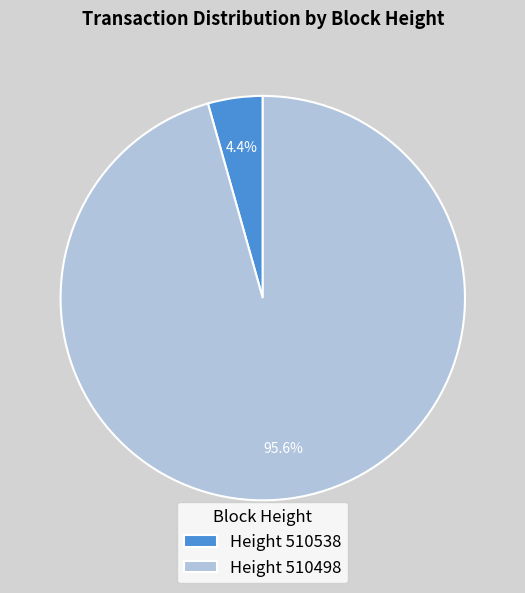

Between Height 510498 and Height 510538, which is larger?

Height 510498